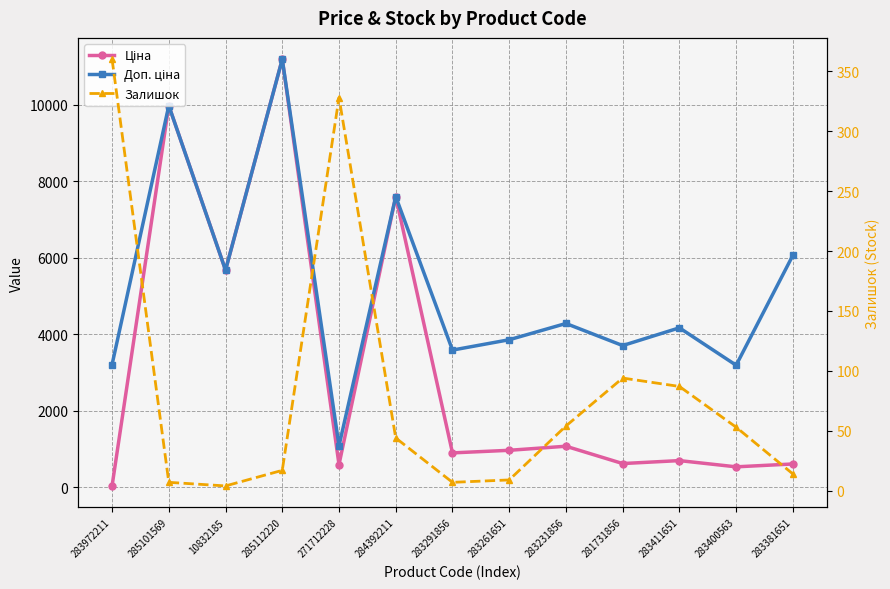

How many data points in Залишок are above 44?

6